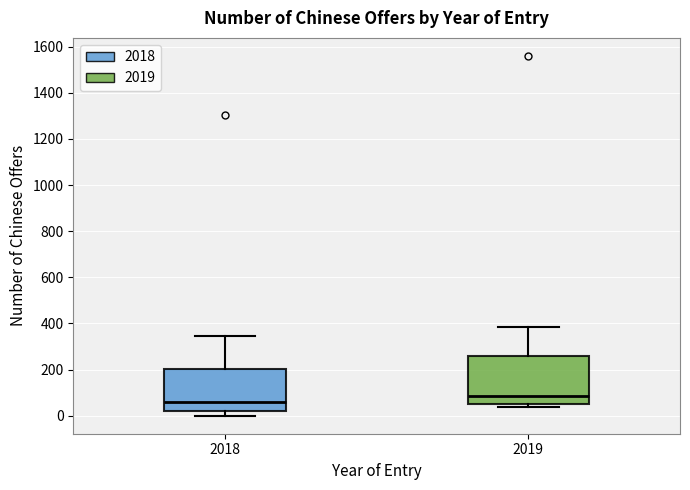

Which box's median line is the lowest?

2018